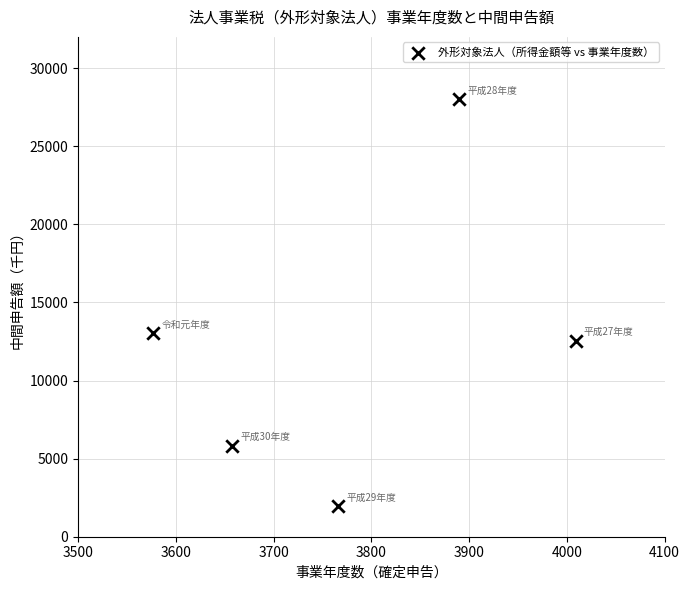

What Y value in the scatter plot is closest to 14977?

13034